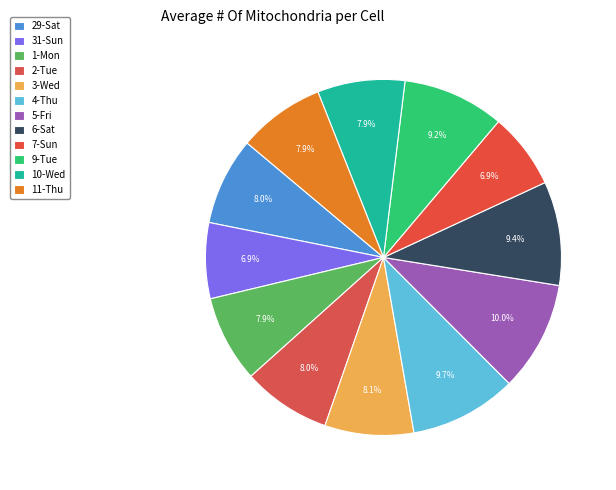

How many slices are in this pie chart?

12